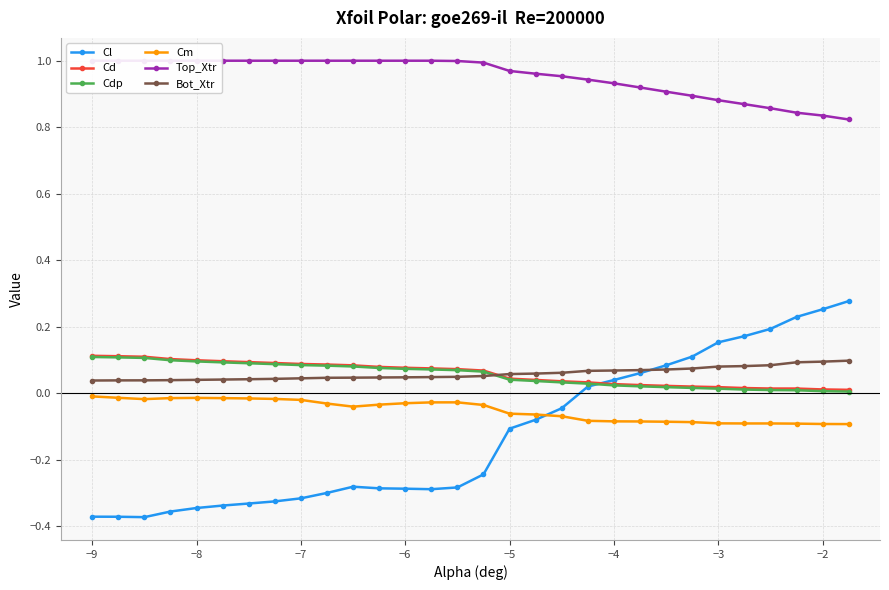

True or false: Cm and Cd cross at least once.

False